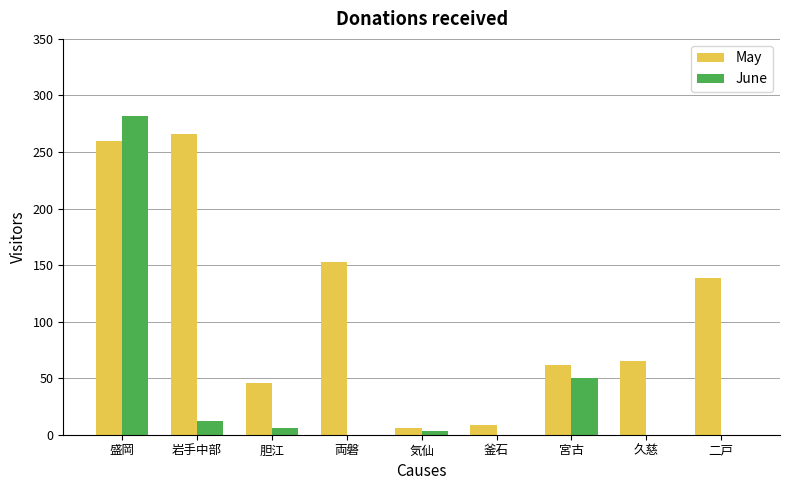

Count the number of categories in the chart.

9